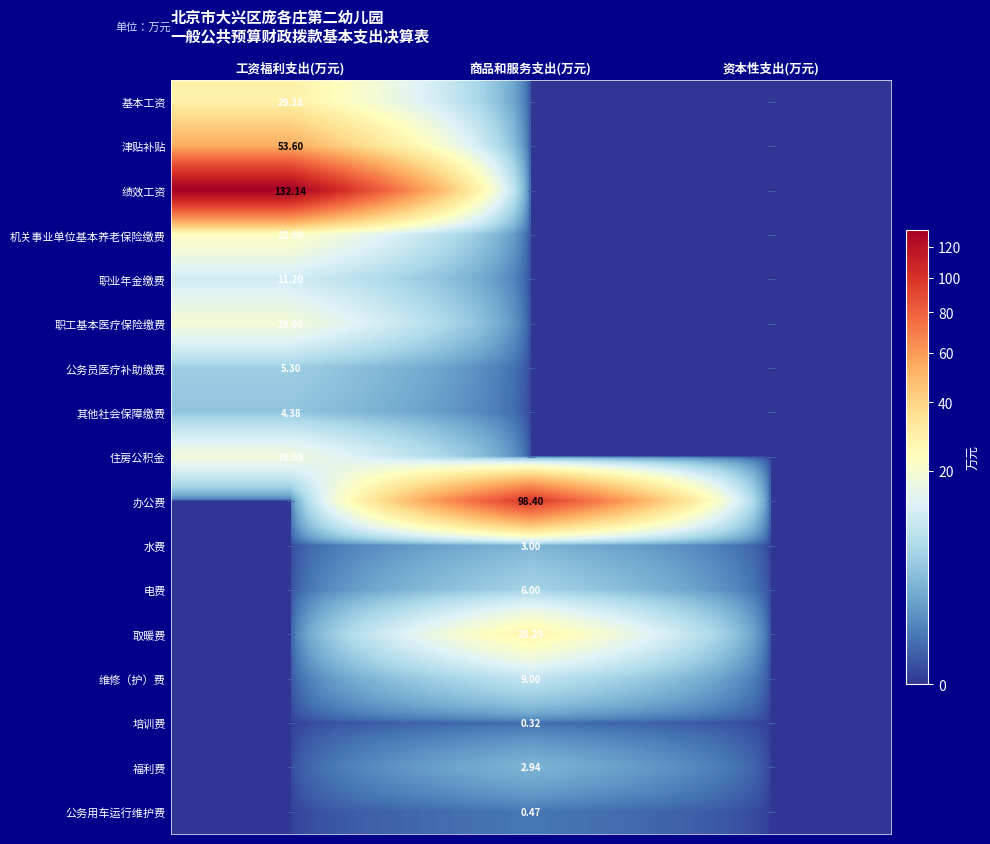

What is the difference between the highest and lowest values at 工资福利支出(万元)?

132.1